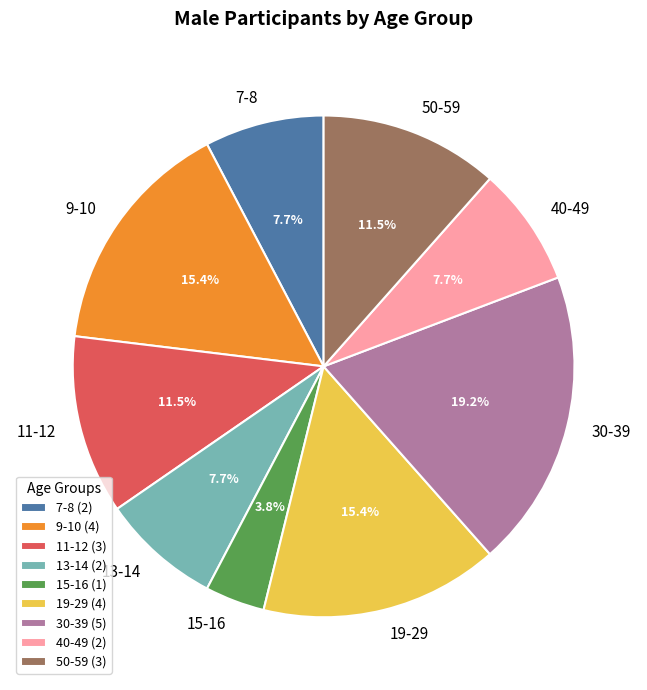

How much of the chart is everything except 13-14?

92.3%